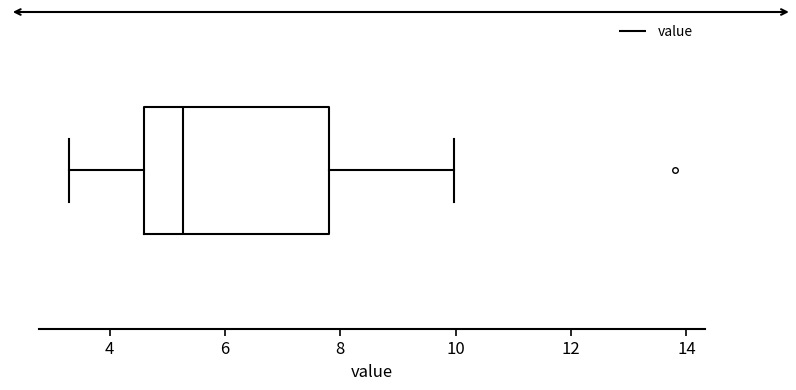

Where does the median line of the box sit on the x-axis? The values are not printed on the chart, so give them approximately, as read against the axis.

5.2